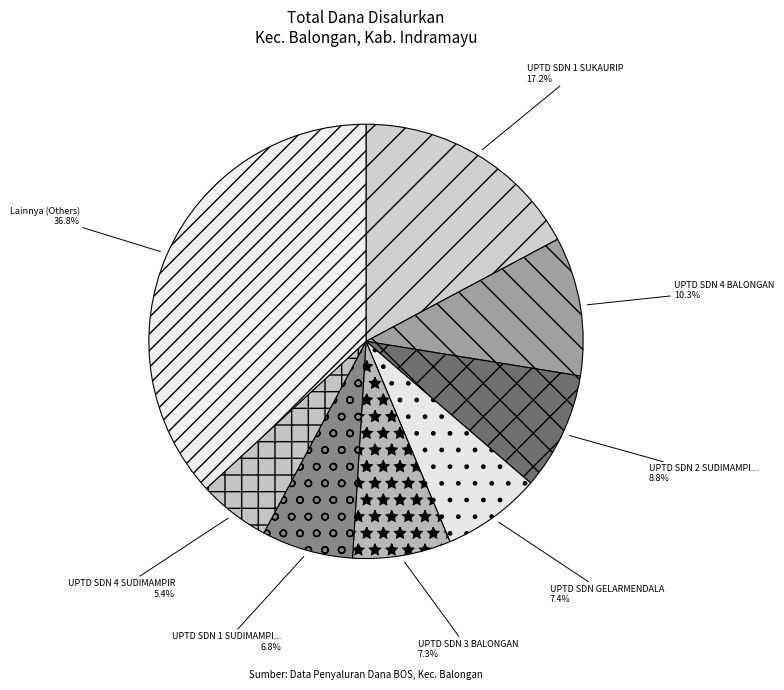

Count the number of slices in the pie.

8